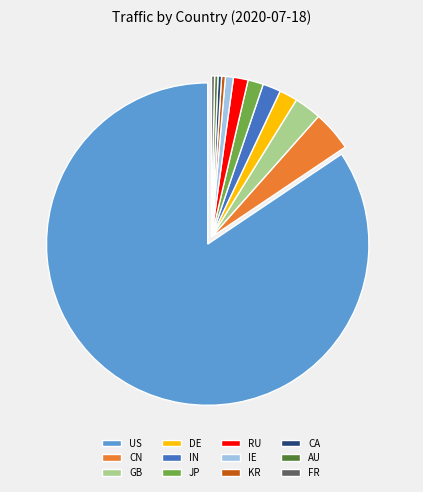

Approximately how many times larger is the value at AU compared to IE?

0.4